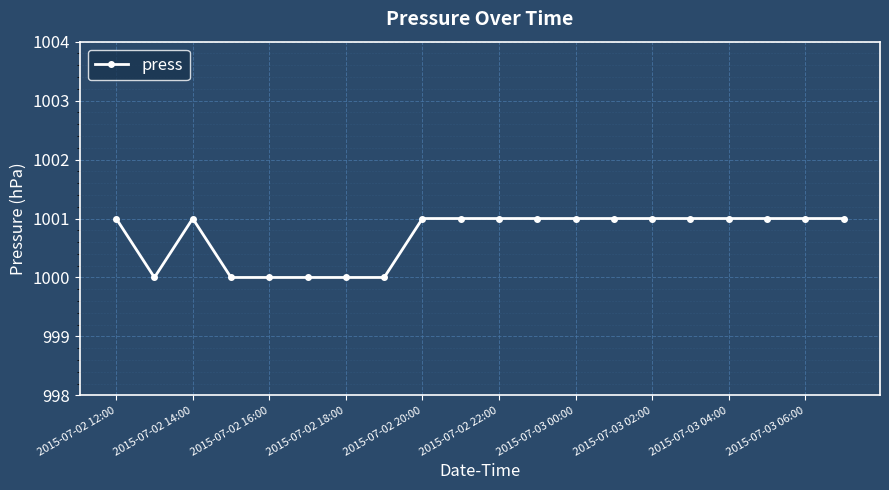

What is the smallest value displayed?

1000